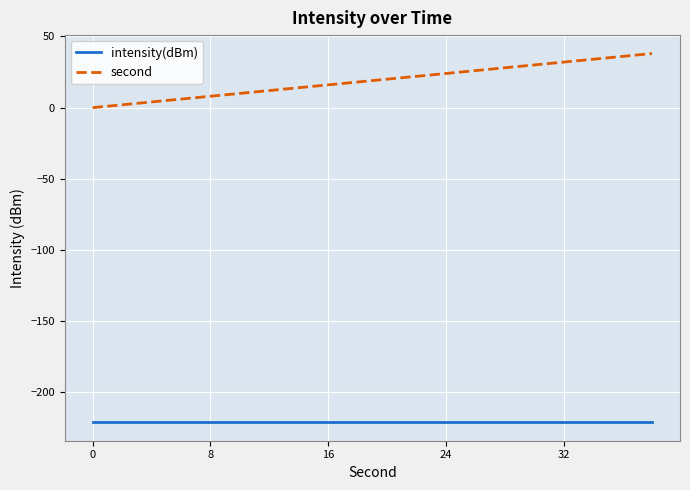

True or false: second and intensity(dBm) cross at least once.

False